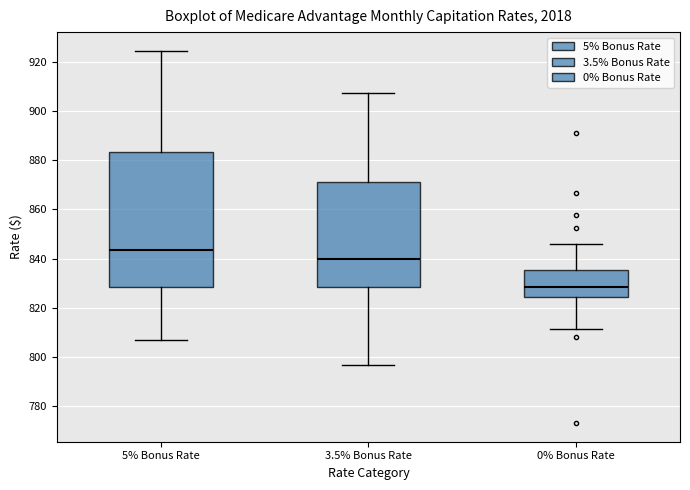

Reading left to right, read every box against the y-axis: the position of its median line, the range the box covers, and the ends of its whiskers. The values are not printed on the chart, so give them approximately, as read against the axis.

5% Bonus Rate: median 844, box 828 to 884, whiskers 806 to 924
3.5% Bonus Rate: median 840, box 828 to 872, whiskers 796 to 908
0% Bonus Rate: median 828, box 824 to 836, whiskers 812 to 846